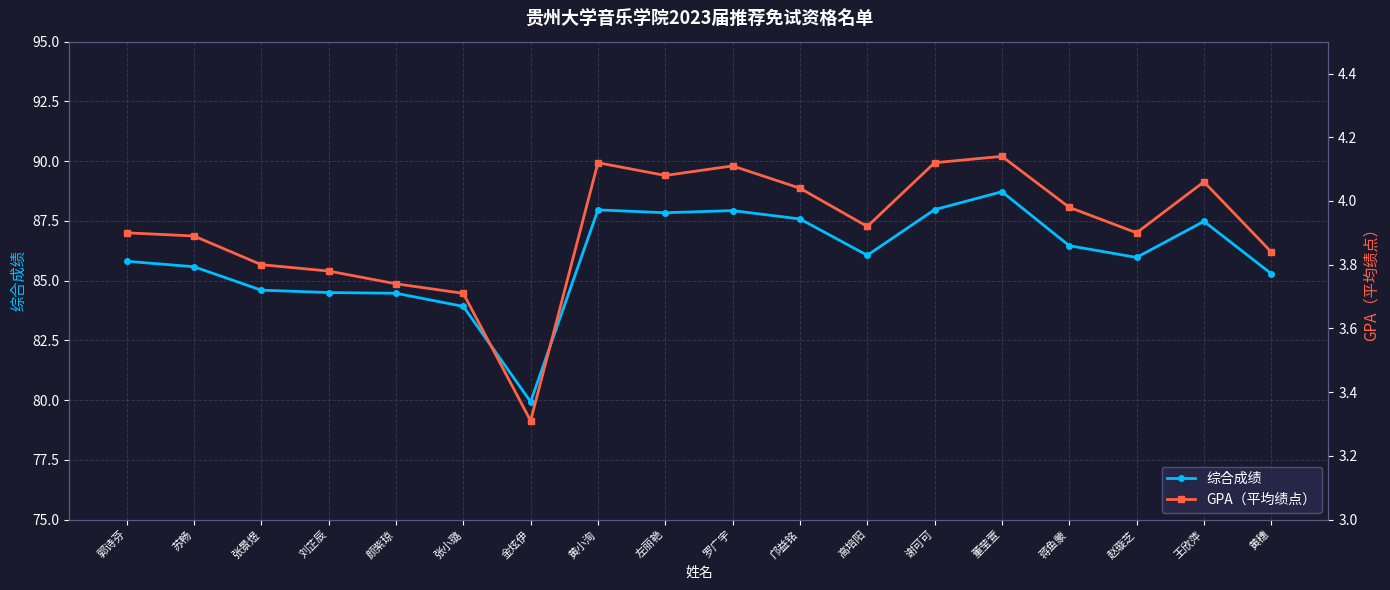

What is the total value across all series at 王欣萍?

91.5